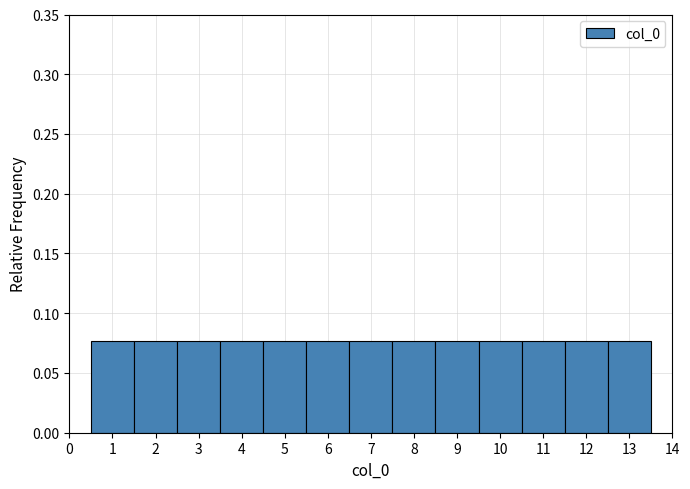

Reading left to right, transcribe this chart: for each bar, give the range it covers on the x-axis and its height. The values are not printed on the chart, so give them approximately, as read against the axis.

0.5 to 1.5: 0.075
1.5 to 2.5: 0.075
2.5 to 3.5: 0.075
3.5 to 4.5: 0.075
4.5 to 5.5: 0.075
5.5 to 6.5: 0.075
6.5 to 7.5: 0.075
7.5 to 8.5: 0.075
8.5 to 9.5: 0.075
9.5 to 10.5: 0.075
10.5 to 11.5: 0.075
11.5 to 12.5: 0.075
12.5 to 13.5: 0.075